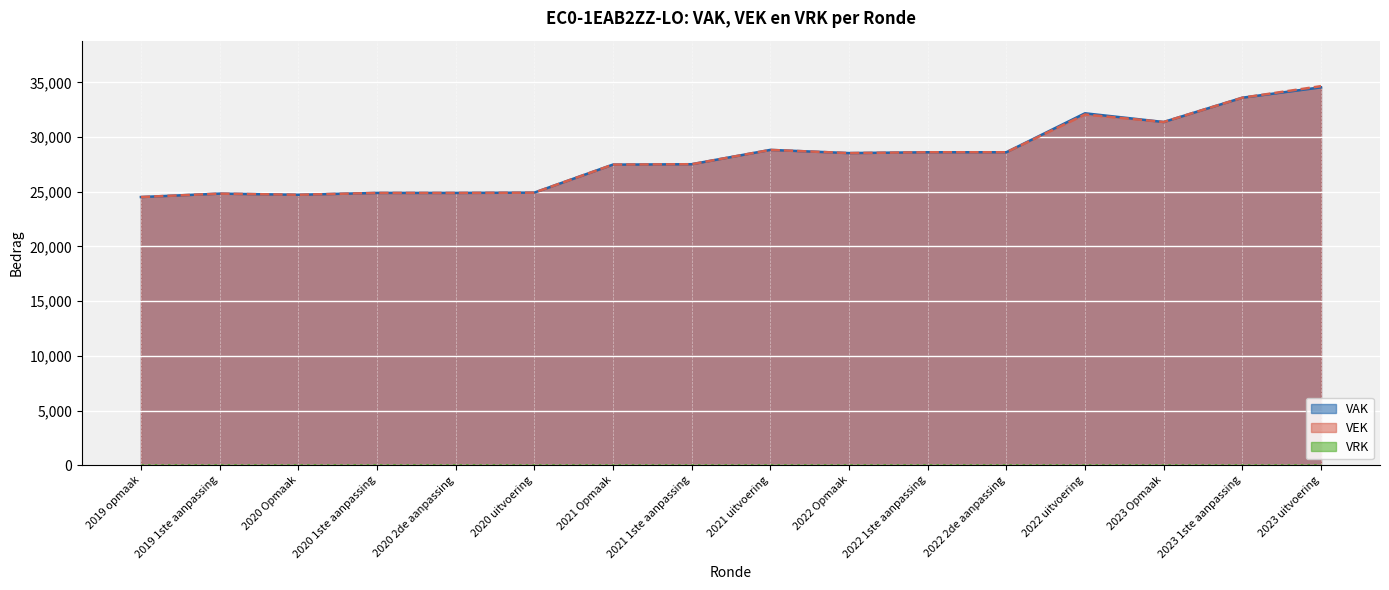

What is the sum of the VAK values at 2020 uitvoering and 2021 Opmaak?

52411